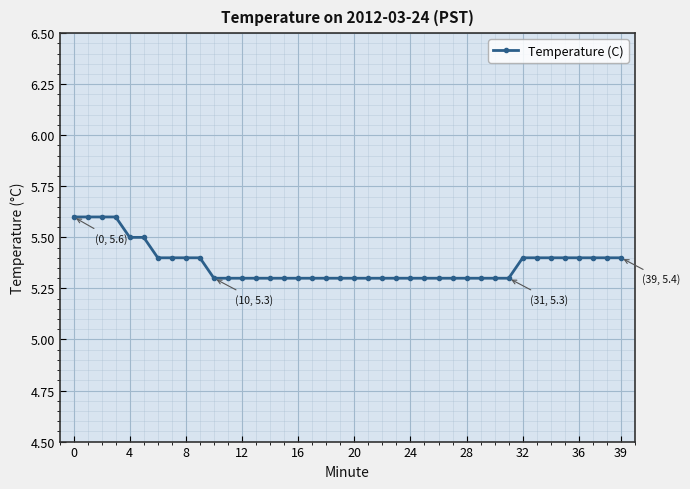

Reading right to left, list all the values displayed in this chart.

5.4	5.4	5.4	5.4	5.4	5.4	5.4	5.4	5.3	5.3	5.3	5.3	5.3	5.3	5.3	5.3	5.3	5.3	5.3	5.3	5.3	5.3	5.3	5.3	5.3	5.3	5.3	5.3	5.3	5.3	5.4	5.4	5.4	5.4	5.5	5.5	5.6	5.6	5.6	5.6